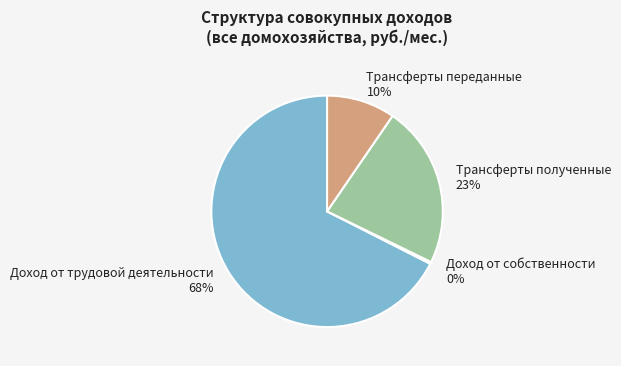

Approximately how many times larger is the value at Доход от трудовой деятельности compared to Трансферты полученные?

3.0